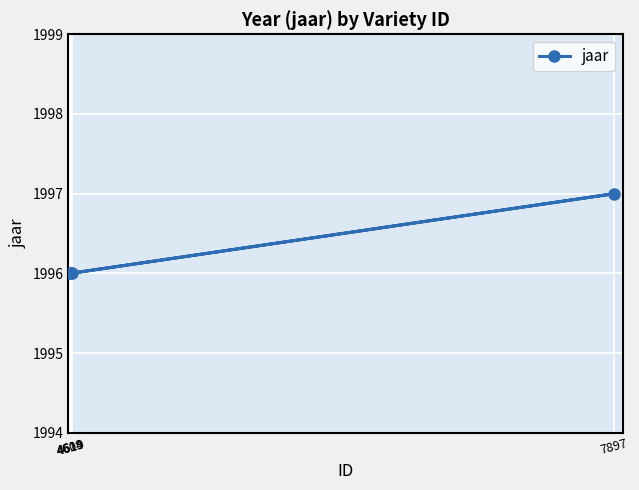

List the labels in order of value, largest first.

7897, 4609, 4614, 4619